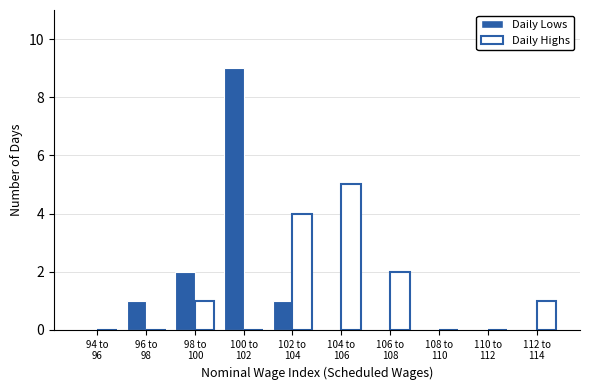

What is the maximum value for Daily Lows?

9